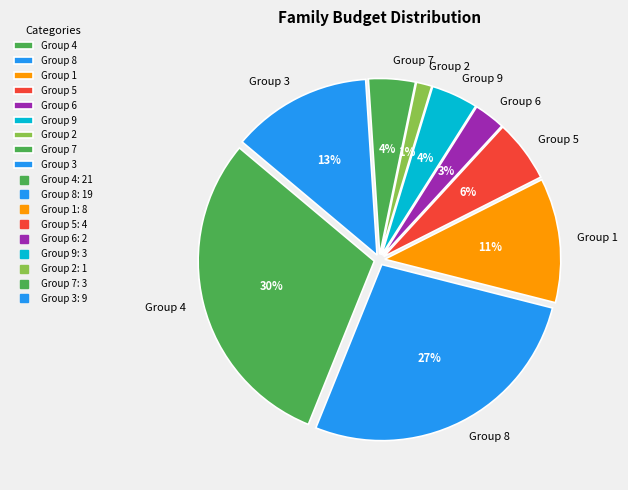

How many slices are in this pie chart?

9